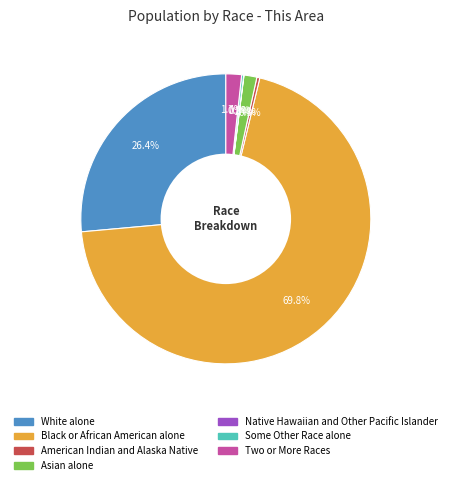

How much of the chart is everything except Two or More Races?

98.3%